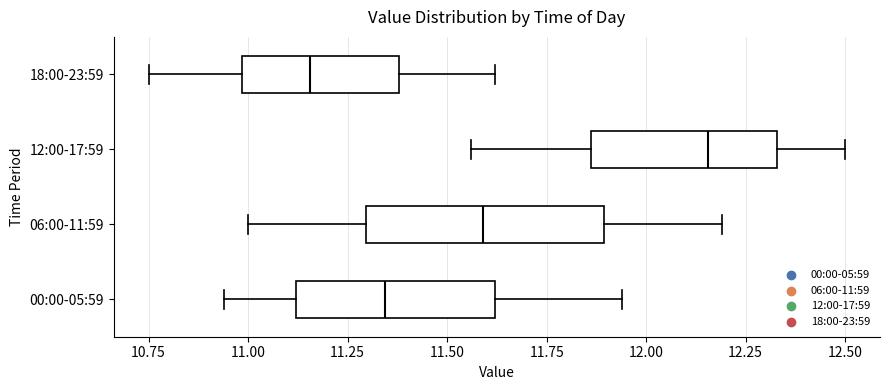

Comparing the boxes themselves (not the whiskers), which one is the widest?

06:00-11:59